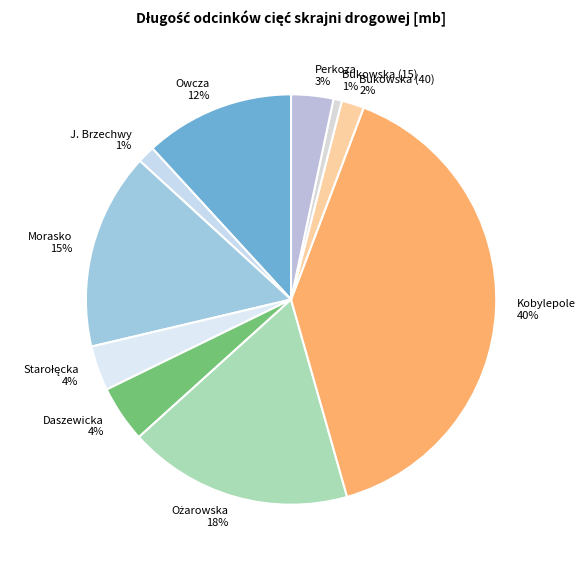

To the nearest percent, what percentage of the pie is Perkoza?

3%